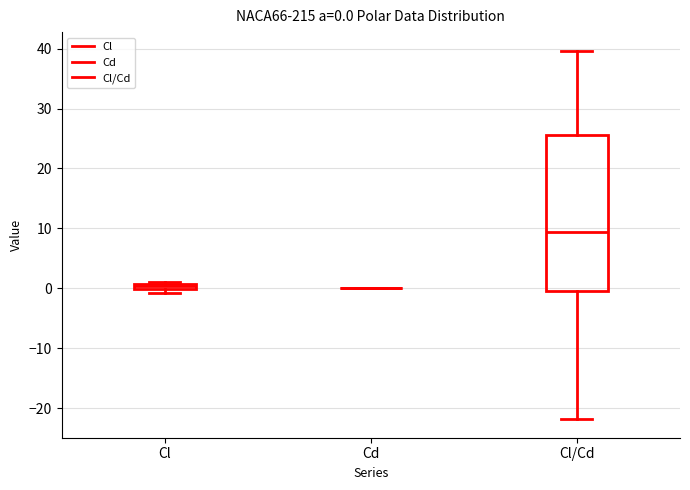

Comparing the boxes themselves (not the whiskers), which one is the tallest?

Cl/Cd